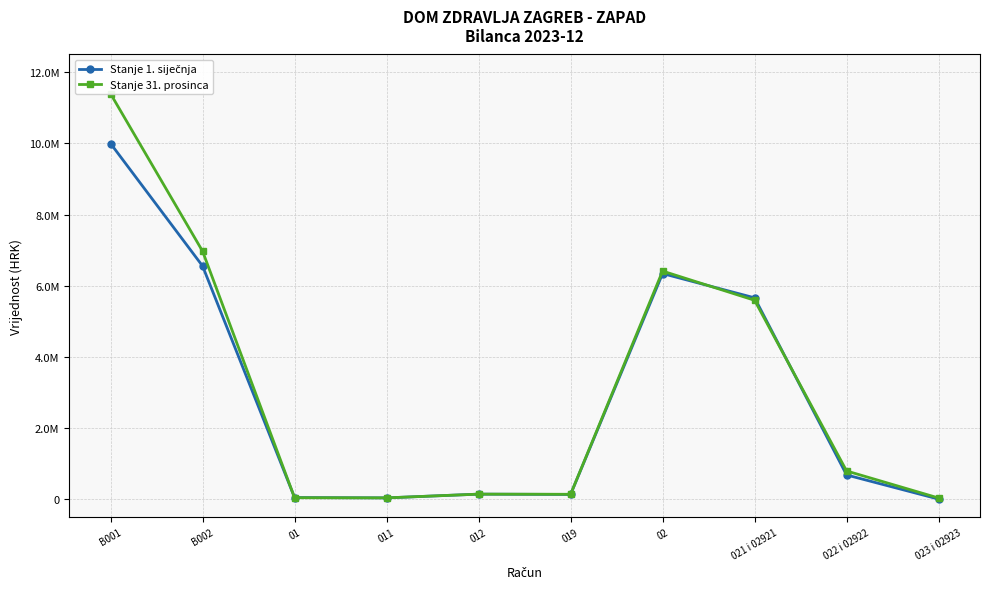

Between 019 and 021 i 02921, which series saw the biggest shift?

Stanje 1. siječnja